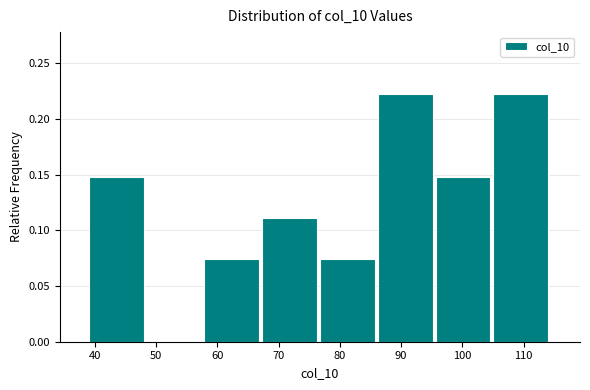

Reading left to right, transcribe this chart: for each bar, give the range it covers on the x-axis and its height. Neither the bar edges nor the heights are printed on the chart, so give them approximately, as read against the axes.

39 to 48: 0.150
48 to 58: 0
58 to 67: 0.075
67 to 77: 0.110
77 to 86: 0.075
86 to 96: 0.220
96 to 105: 0.150
105 to 115: 0.220